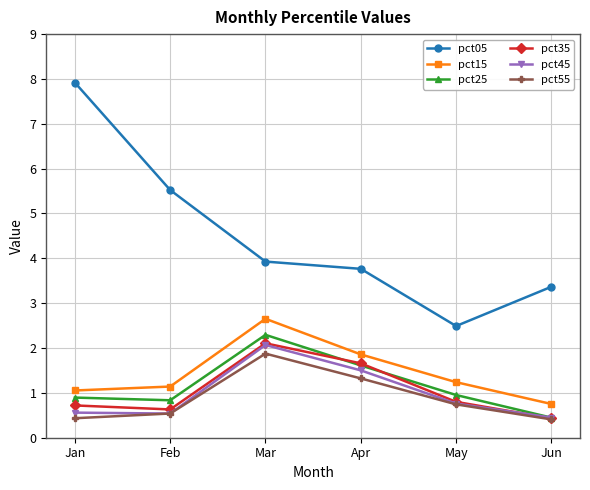

At which label does pct15 first exceed 1?

Jan